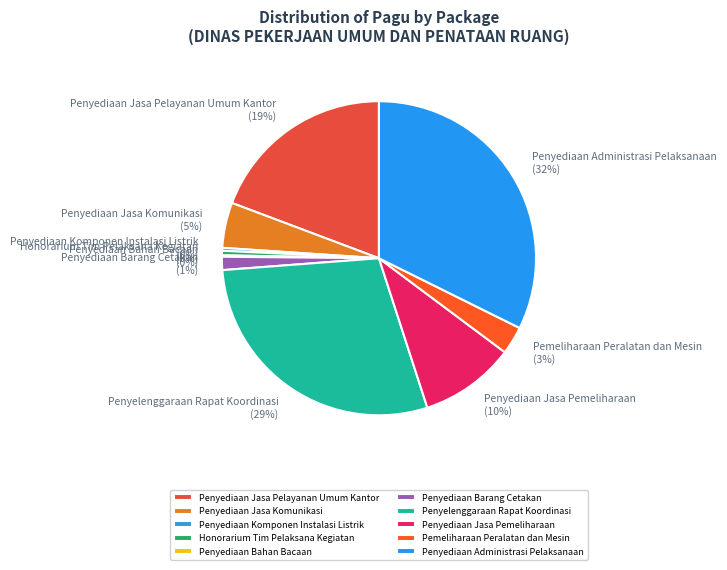

What is the largest slice in the pie chart?

Penyediaan Administrasi Pelaksanaan